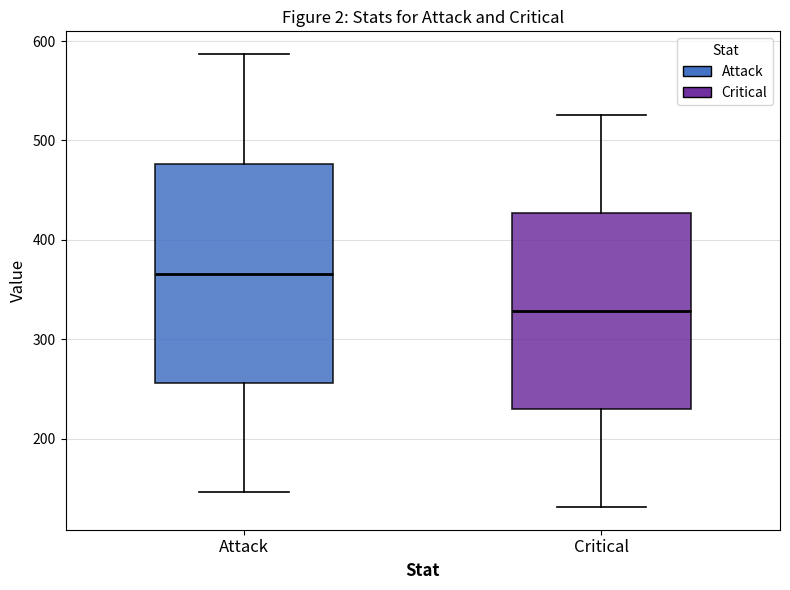

Reading left to right, transcribe this box plot: for each box, give where its median line is, the range the box spans, and where its two whiskers end, as read against the y-axis. The values are not printed on the chart, so give them approximately, as read against the axis.

Attack: median 370, box 260 to 480, whiskers 150 to 590
Critical: median 330, box 230 to 430, whiskers 130 to 530